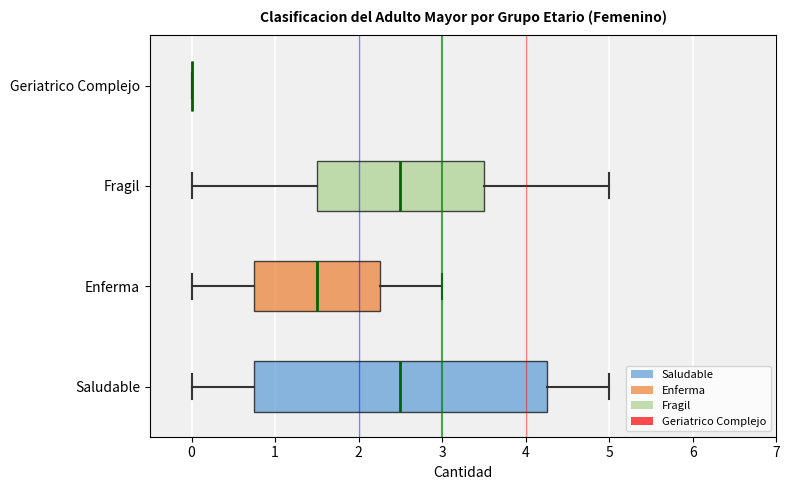

Where does the left whisker of the box for Fragil end on the x-axis? The values are not printed on the chart, so give them approximately, as read against the axis.

0.0